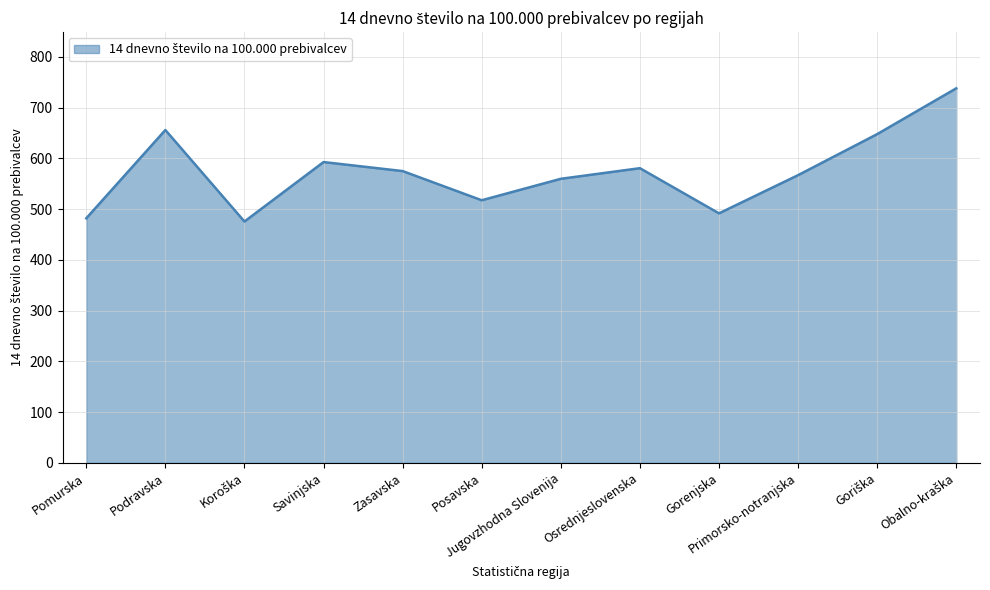

The value at Pomurska is 149.6. True or false?

False